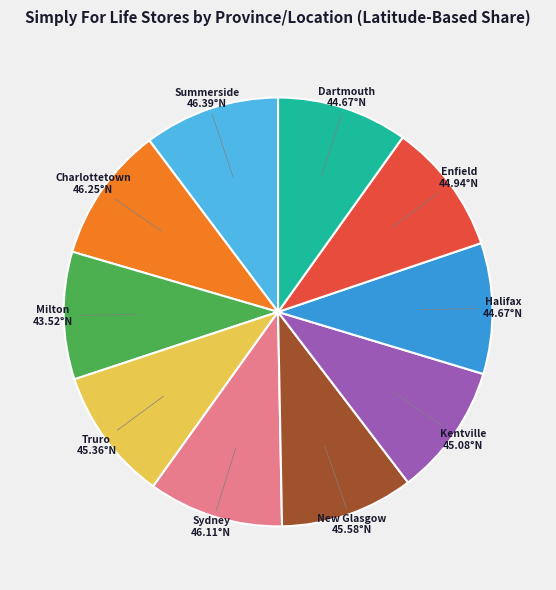

Count the number of slices in the pie.

10